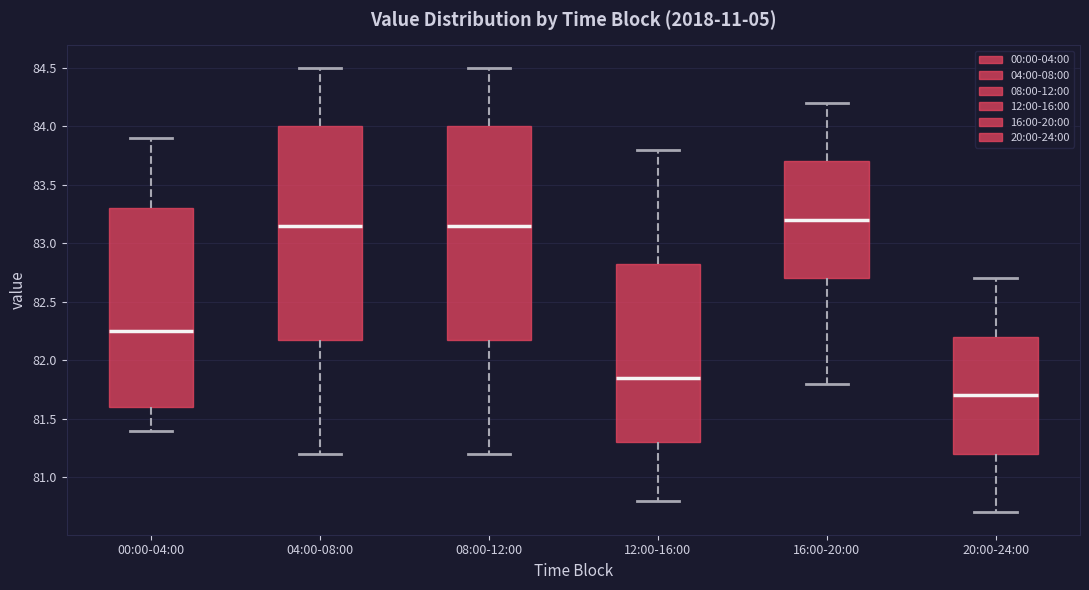

Where is the upper edge of the box for 16:00-20:00 on the y-axis? The values are not printed on the chart, so give them approximately, as read against the axis.

83.70